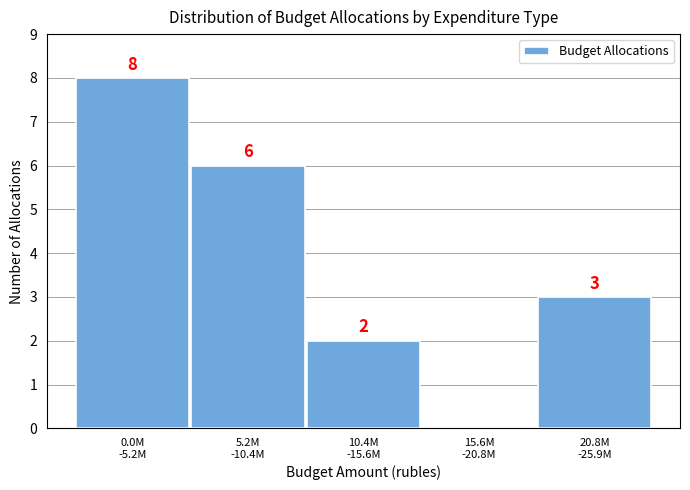

How many values are between 2 and 6?

3